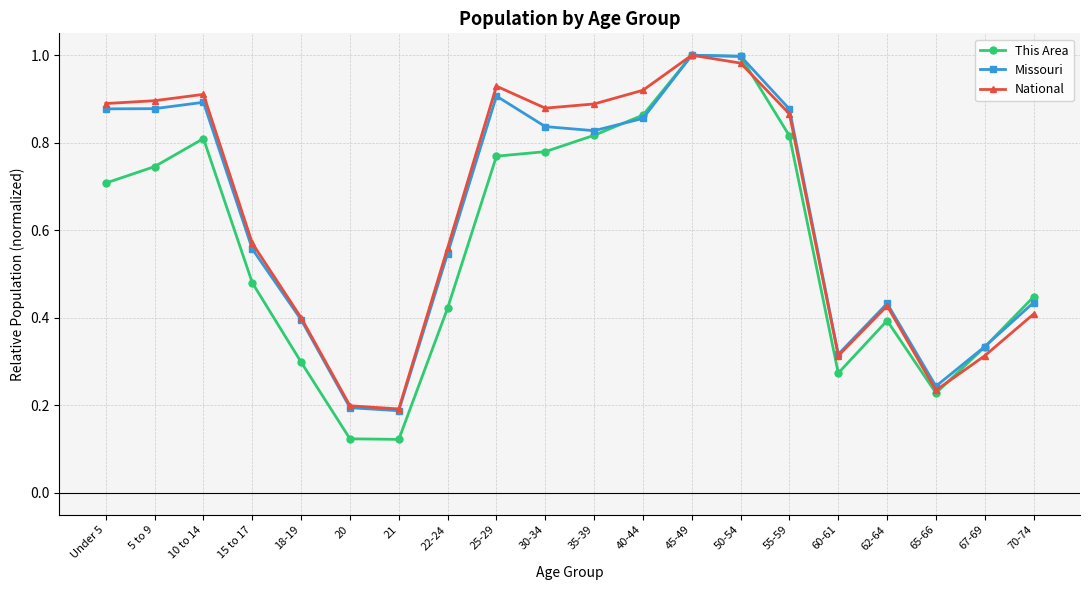

The value of National at 25-29 is 1.4. True or false?

False